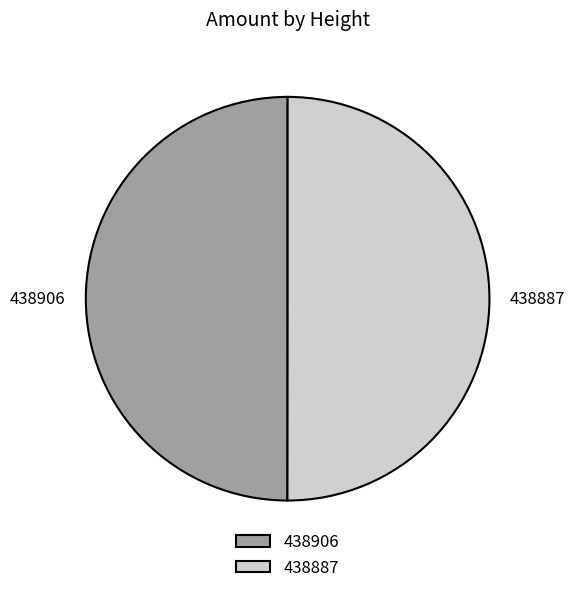

Do 438887 and 438906 together represent more than half of the pie?

Yes